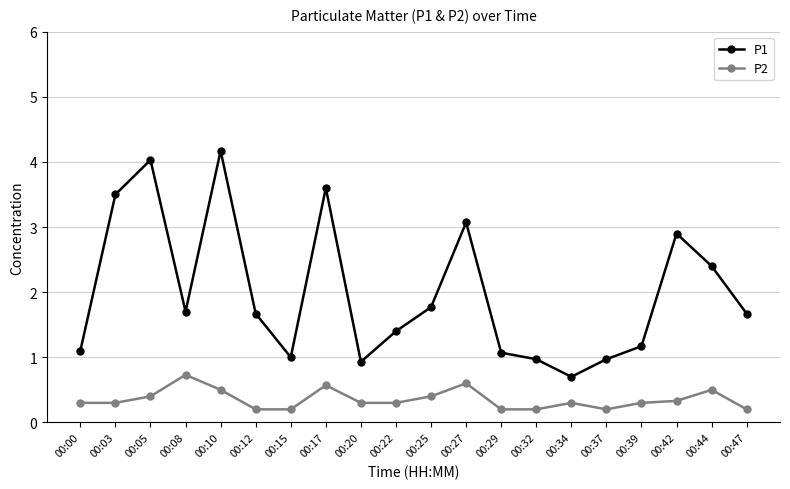

Count the number of data series in this chart.

2